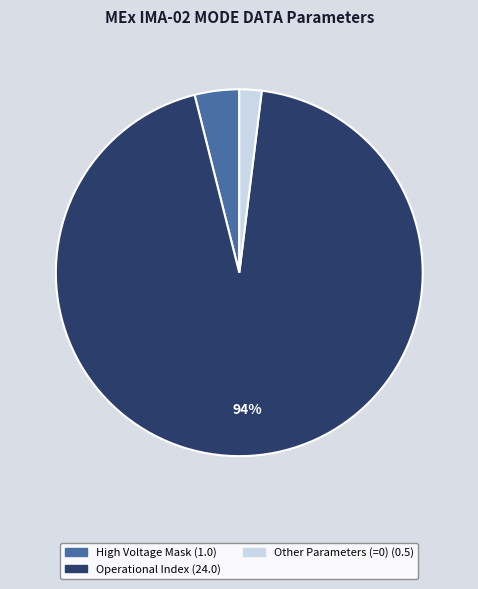

Does any single category account for the majority?

Yes